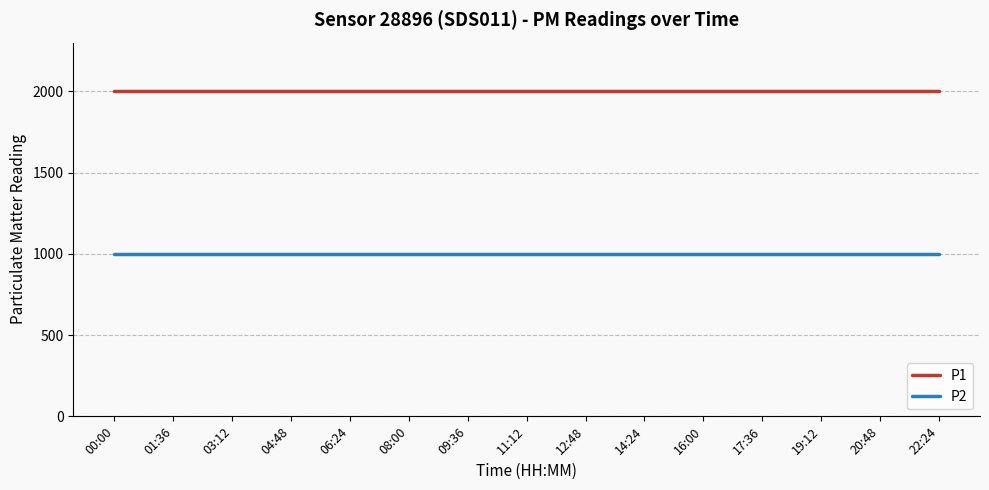

What is the maximum value for P2?

999.9